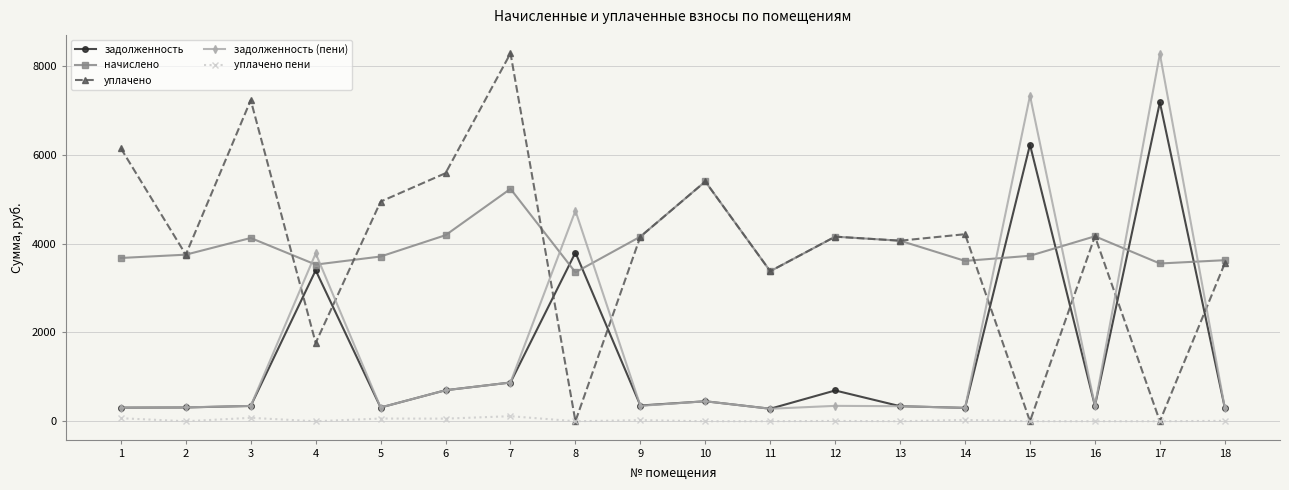

How many distinct data groups are displayed?

5